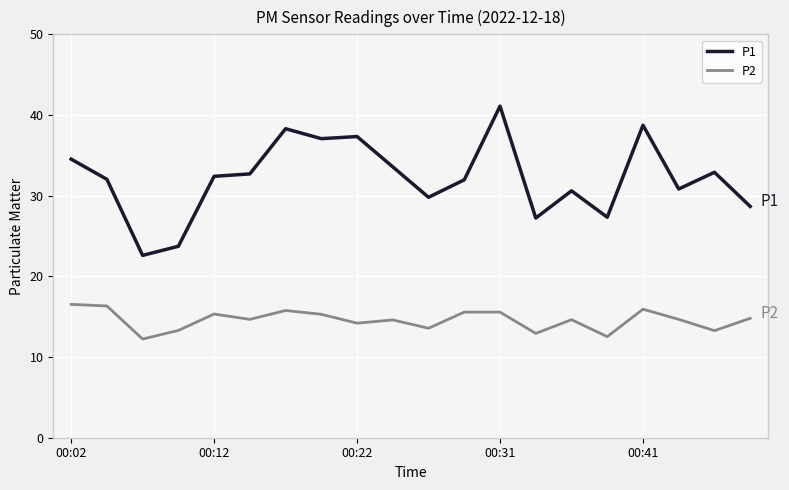

What is the smallest value displayed?

12.2